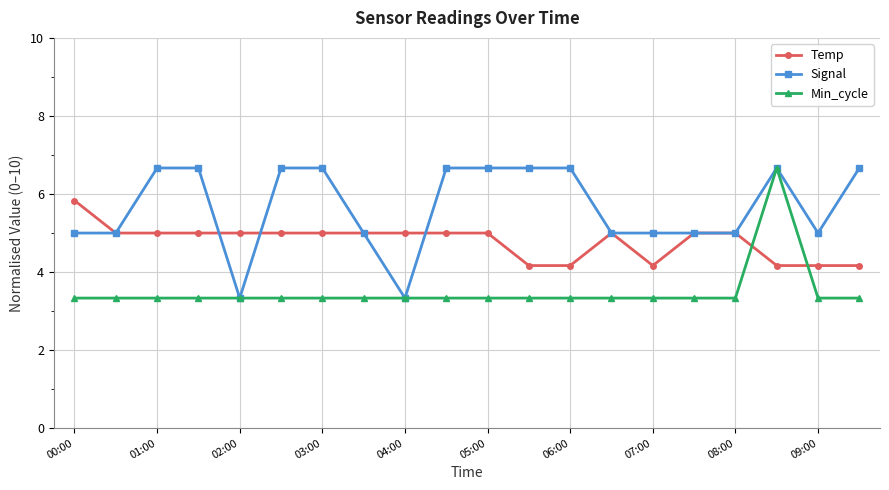

What is the value of the Signal point at the 8th from the left?

5.0